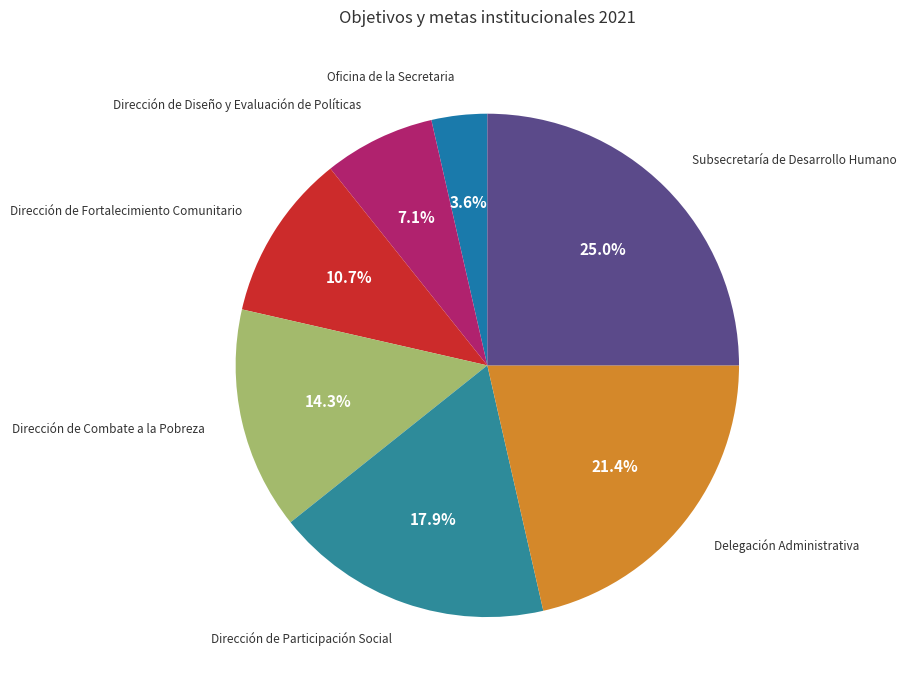

To the nearest percent, what is the difference between the largest and smallest slice percentages?

21%